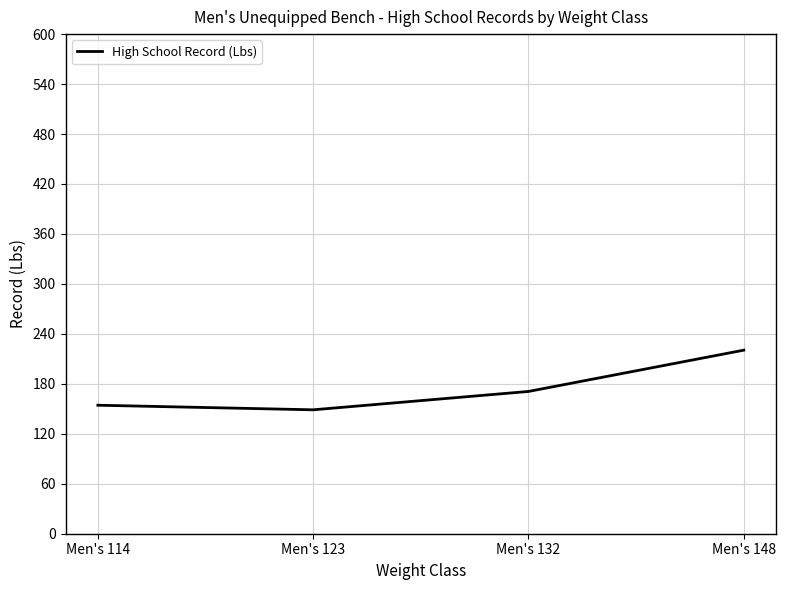

Where is the data nearest to the value 184?

Men's 132